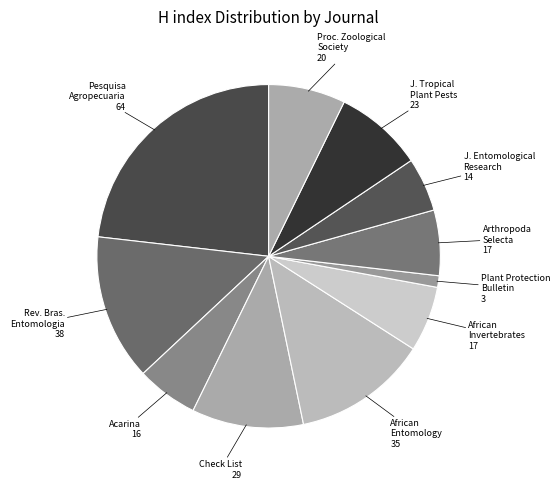

How many segments does this pie chart have?

11